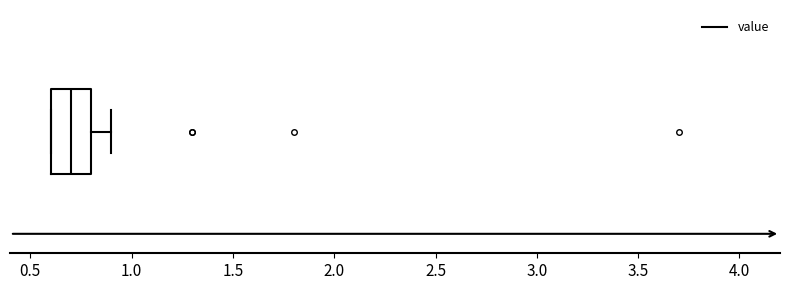

Where is the left edge of the box on the x-axis? The values are not printed on the chart, so give them approximately, as read against the axis.

0.6